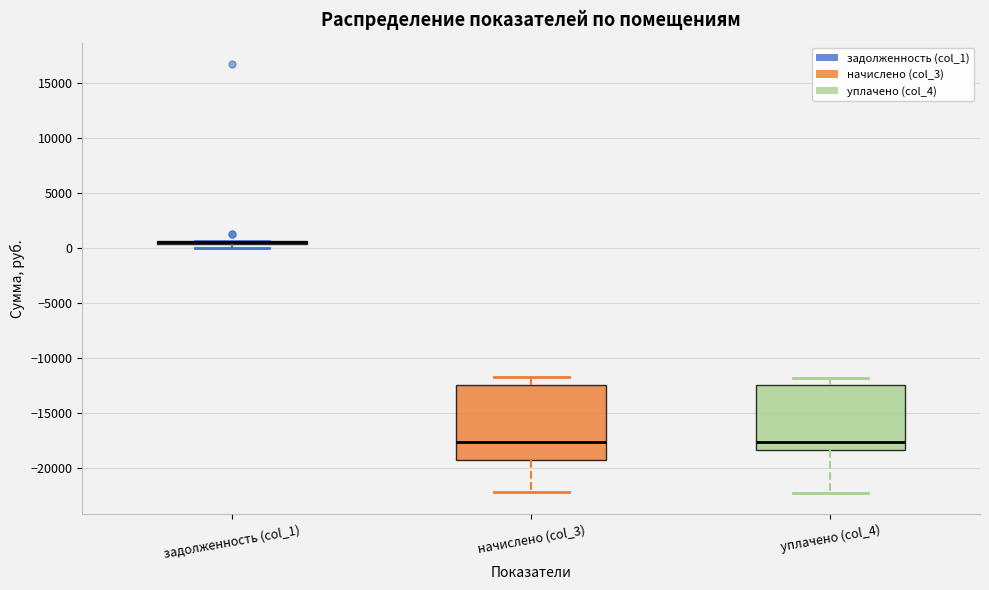

Which box is the tallest, from its lower edge to its upper edge?

начислено (col_3)